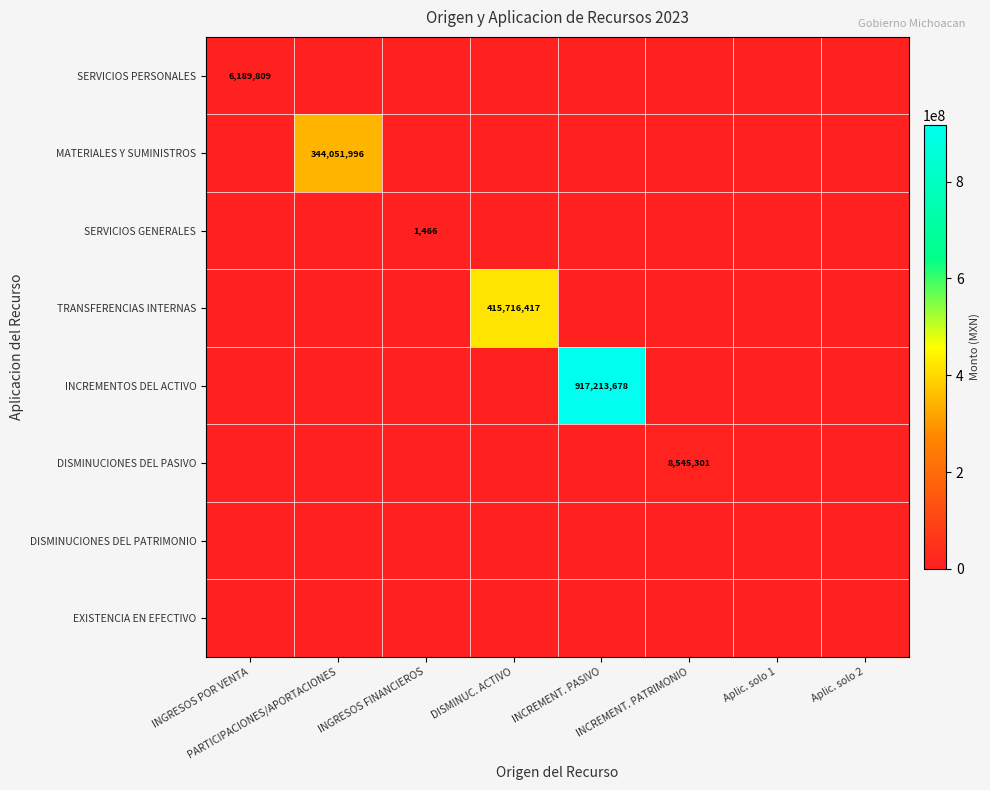

The TRANSFERENCIAS INTERNAS series shows 130489661 at DISMINUC. ACTIVO. True or false?

False